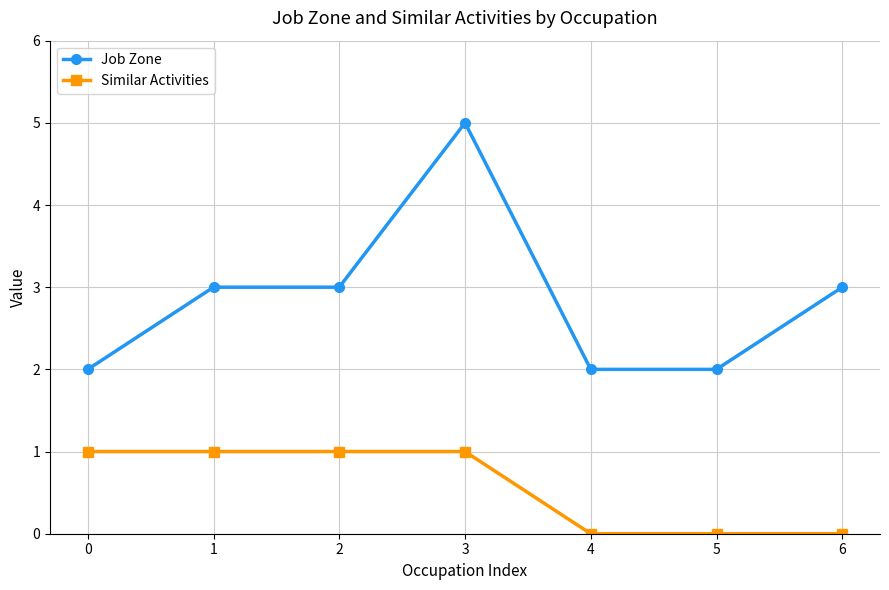

True or false: Job Zone has more than 2 points higher than both neighbors.

False